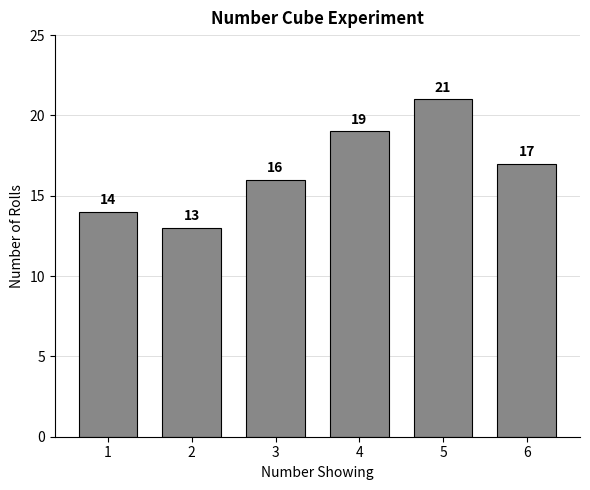

Reading left to right, extract all data points from this chart.

1=14	2=13	3=16	4=19	5=21	6=17